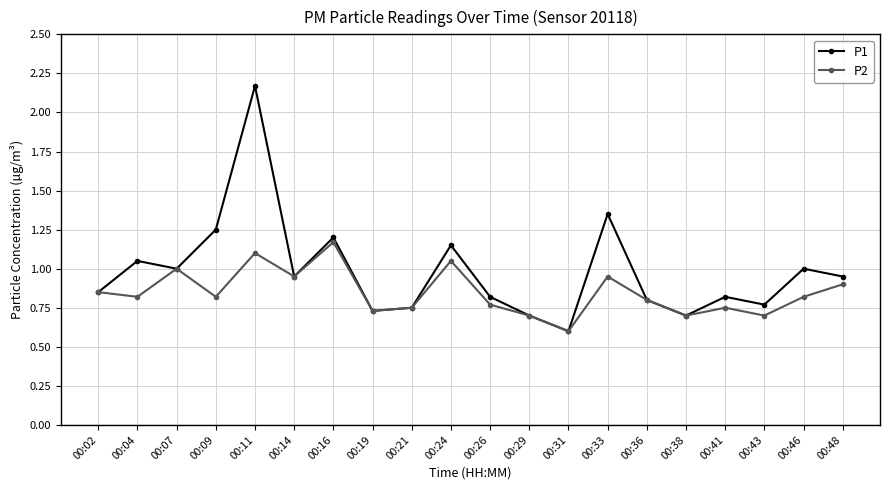

In P2, how many points are lower than both neighbors (excluding endpoints)?

7